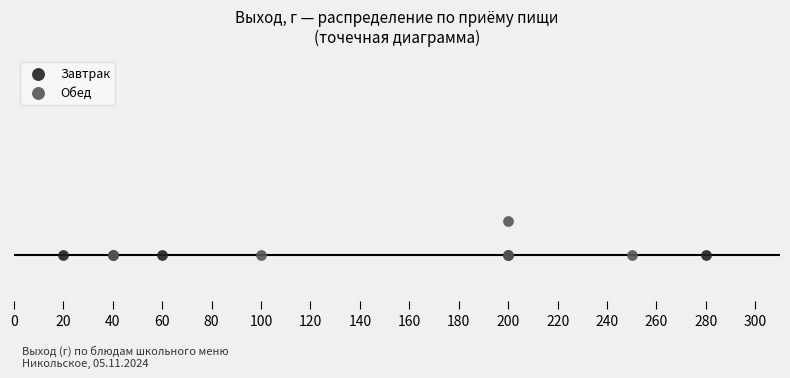

What are all the series names shown in the legend?

Завтрак, Обед